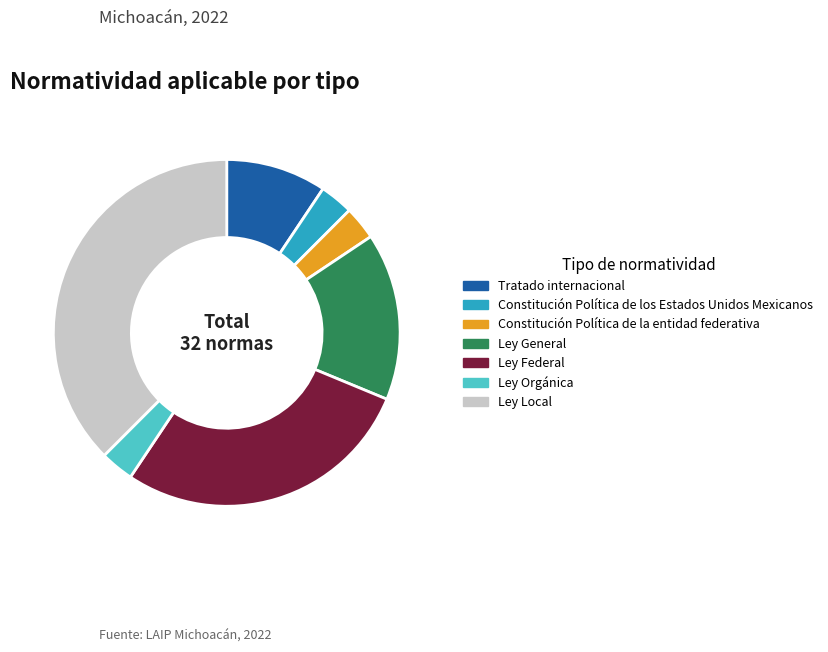

Is there a majority slice in this chart?

No